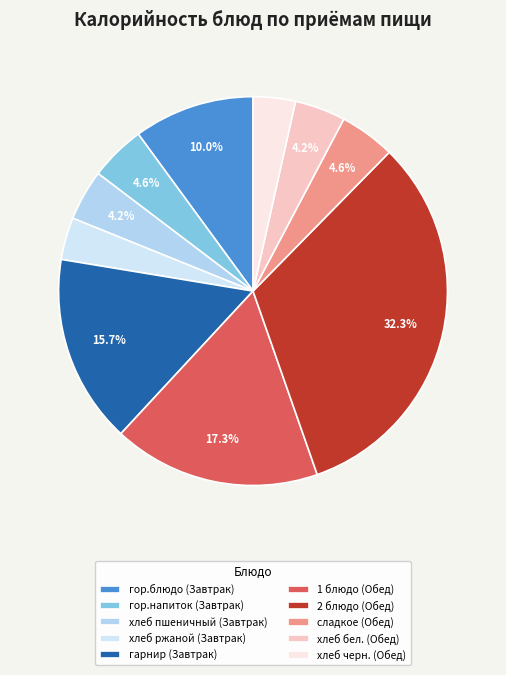

Rank the categories by value from highest to lowest.

2 блюдо (Обед), 1 блюдо (Обед), гарнир (Завтрак), гор.блюдо (Завтрак), гор.напиток (Завтрак), сладкое (Обед), хлеб пшеничный (Завтрак), хлеб бел. (Обед), хлеб ржаной (Завтрак), хлеб черн. (Обед)